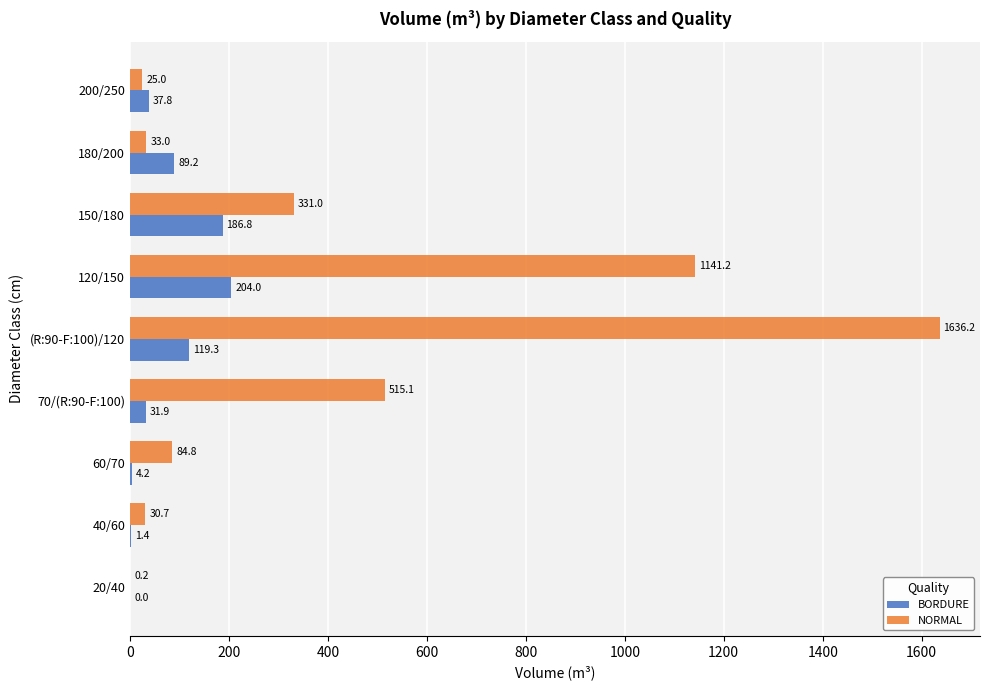

Which series changed the most between 40/60 and 60/70?

NORMAL